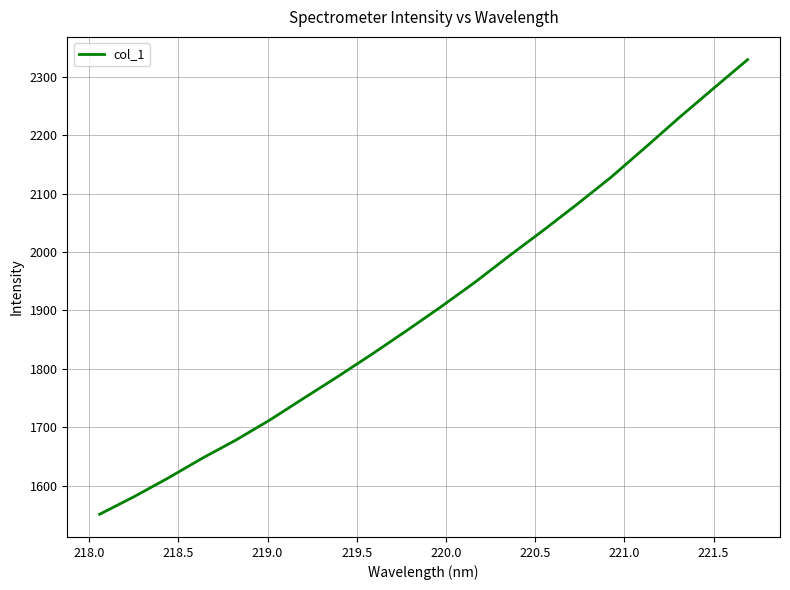

True or false: there are more than 2 points higher than both neighbors.

False